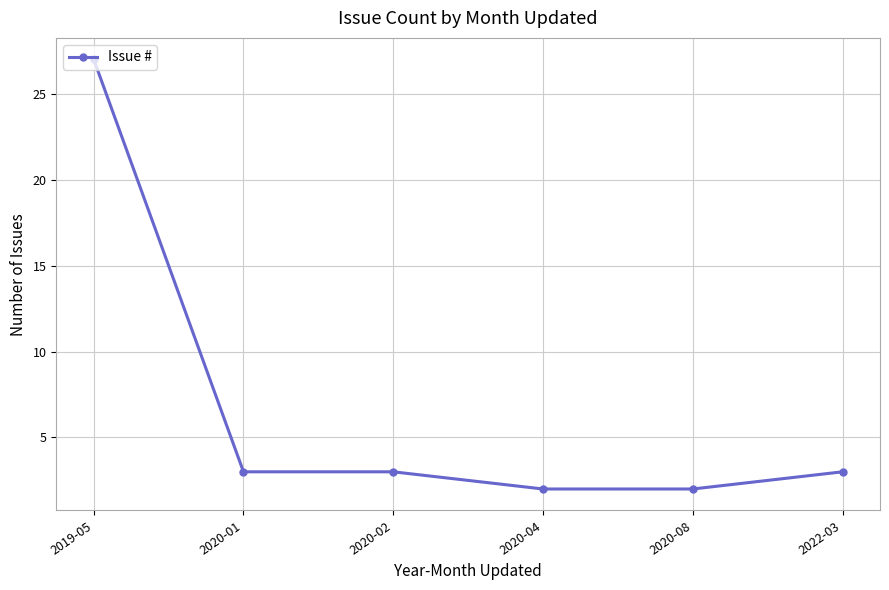

What is the value of the 4th point from the left?

2